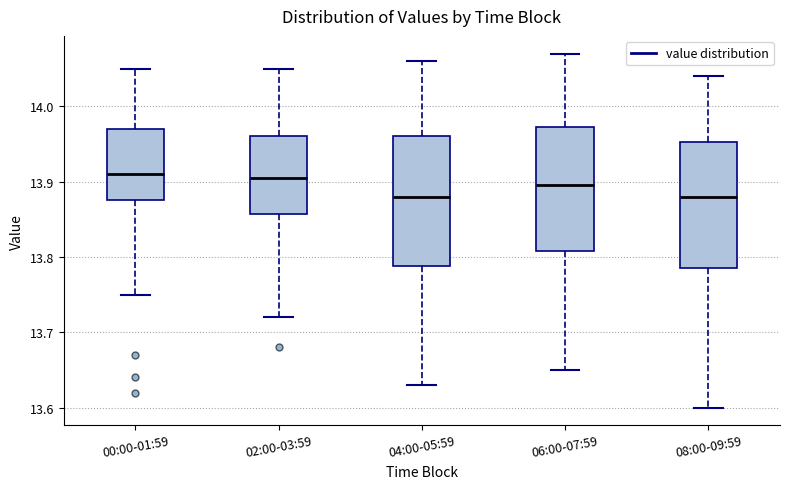

Reading left to right, transcribe this box plot: for each box, give where its median line is, the range the box spans, and where its two whiskers end, as read against the y-axis. The values are not printed on the chart, so give them approximately, as read against the axis.

00:00-01:59: median 13.91, box 13.88 to 13.97, whiskers 13.75 to 14.05
02:00-03:59: median 13.91, box 13.86 to 13.96, whiskers 13.72 to 14.05
04:00-05:59: median 13.88, box 13.79 to 13.96, whiskers 13.63 to 14.06
06:00-07:59: median 13.90, box 13.81 to 13.97, whiskers 13.65 to 14.07
08:00-09:59: median 13.88, box 13.79 to 13.95, whiskers 13.60 to 14.04